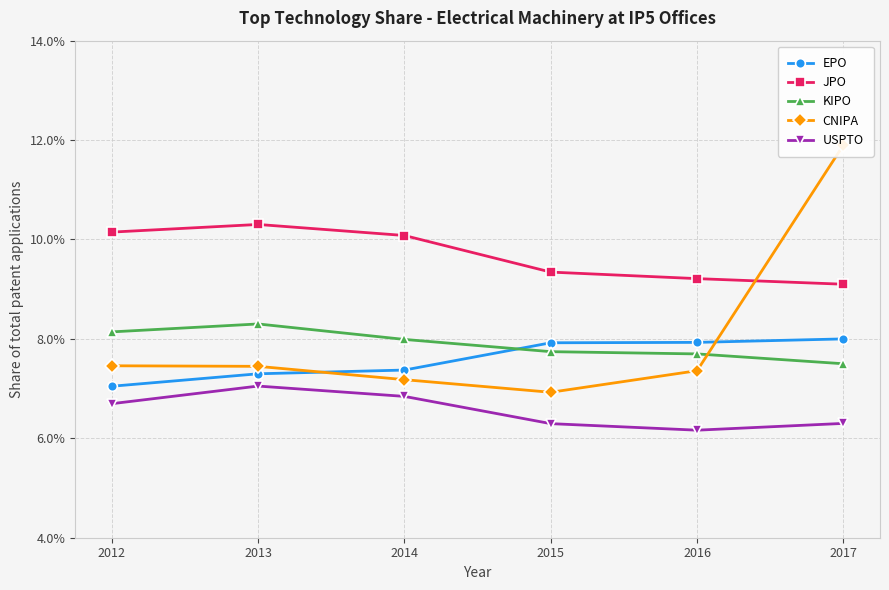

The value of EPO at 2015 is 0.1. True or false?

True